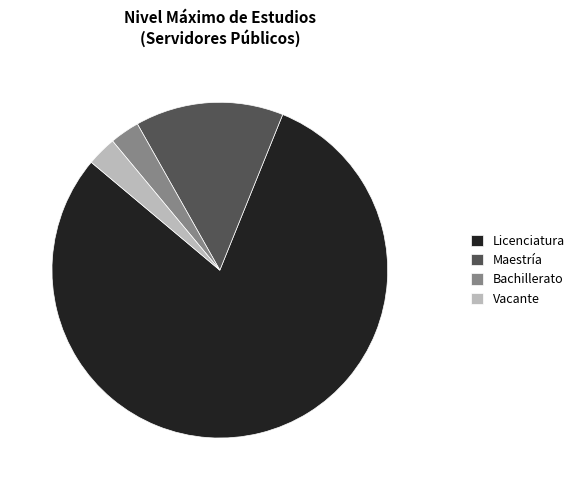

True or false: Vacante accounts for 3% of the total.

True